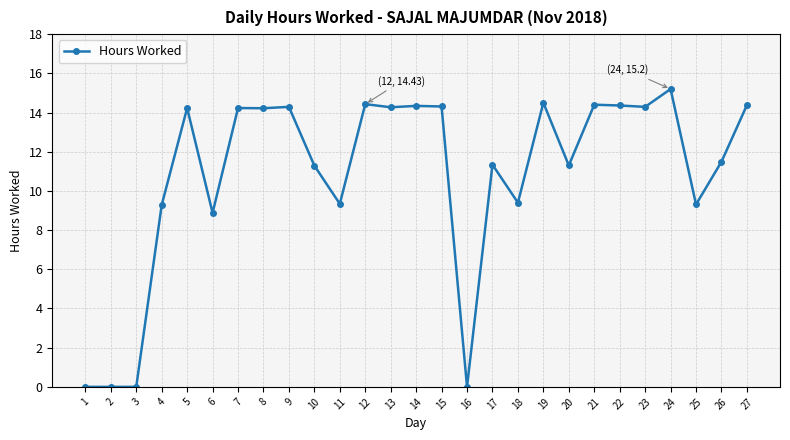

What value does the data have at 26?

11.5